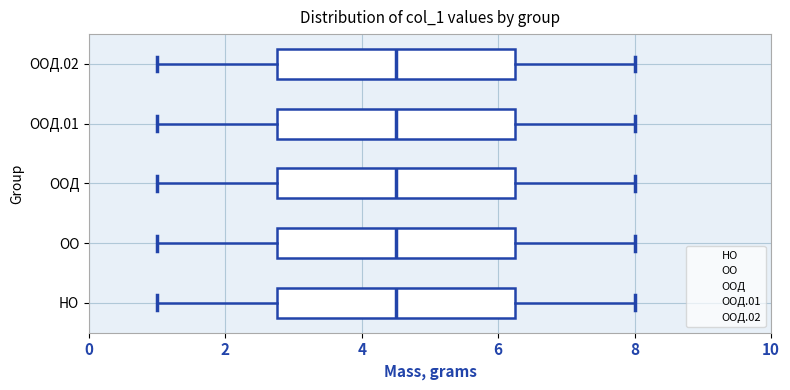

Reading bottom to top, read every box against the x-axis: the position of its median line, the range the box covers, and the ends of its whiskers. The values are not printed on the chart, so give them approximately, as read against the axis.

НО: median 4.6, box 2.8 to 6.2, whiskers 1.0 to 8.0
ОО: median 4.6, box 2.8 to 6.2, whiskers 1.0 to 8.0
ООД: median 4.6, box 2.8 to 6.2, whiskers 1.0 to 8.0
ООД.01: median 4.6, box 2.8 to 6.2, whiskers 1.0 to 8.0
ООД.02: median 4.6, box 2.8 to 6.2, whiskers 1.0 to 8.0